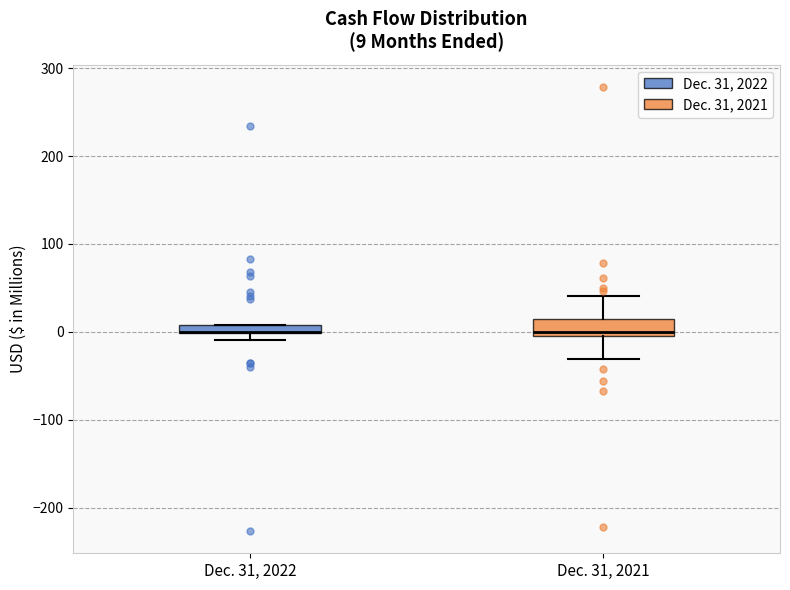

Which box is the tallest, from its lower edge to its upper edge?

Dec. 31, 2021